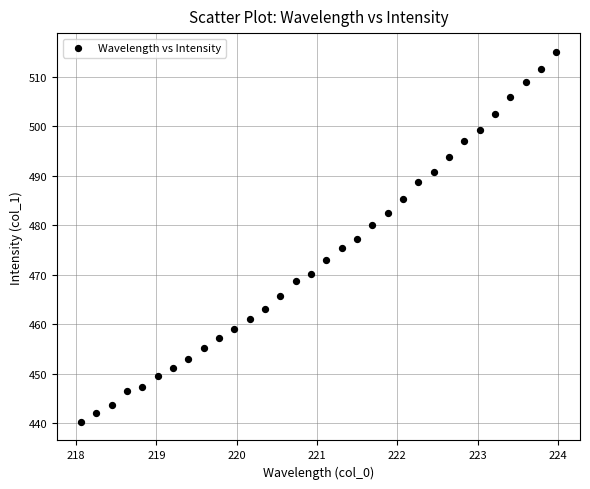

What is the range of Y values (max minus min)?

74.8